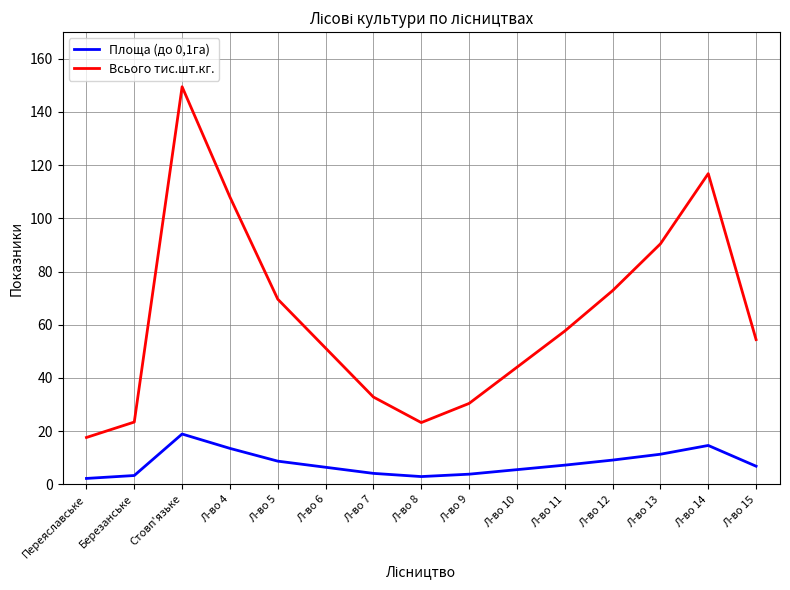

What is the spread (max minus min) of values at Л-во 10?

38.5